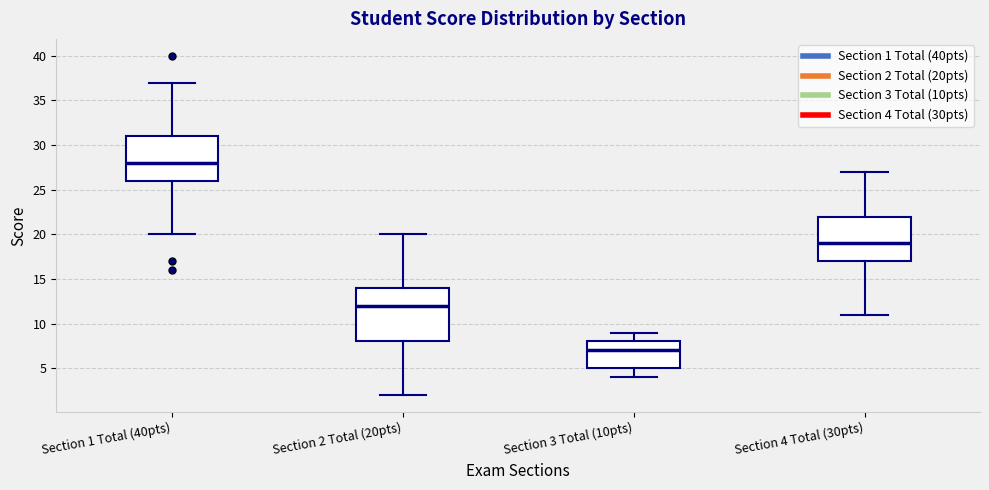

Which box is the tallest, from its lower edge to its upper edge?

Section 2 Total (20pts)